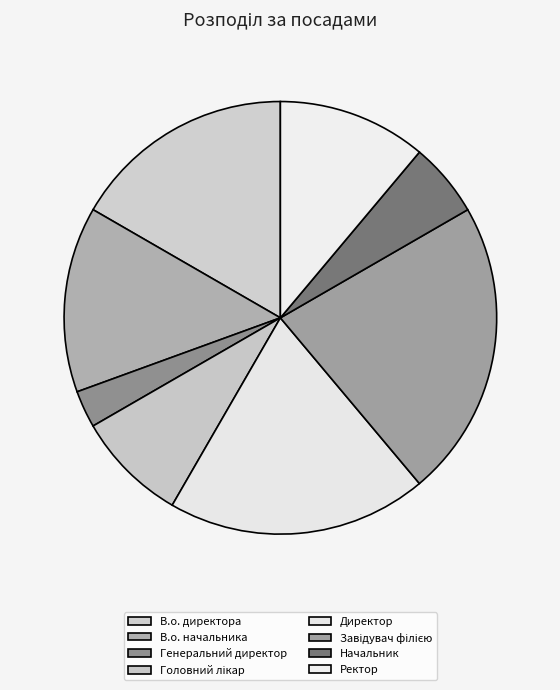

Is Головний лікар the majority of the pie?

No